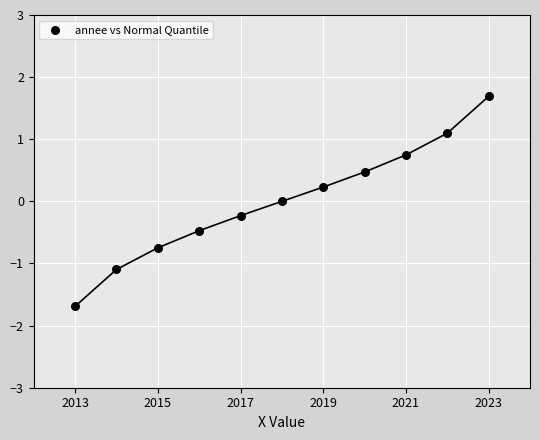

What is the range of Y values (max minus min)?

3.4